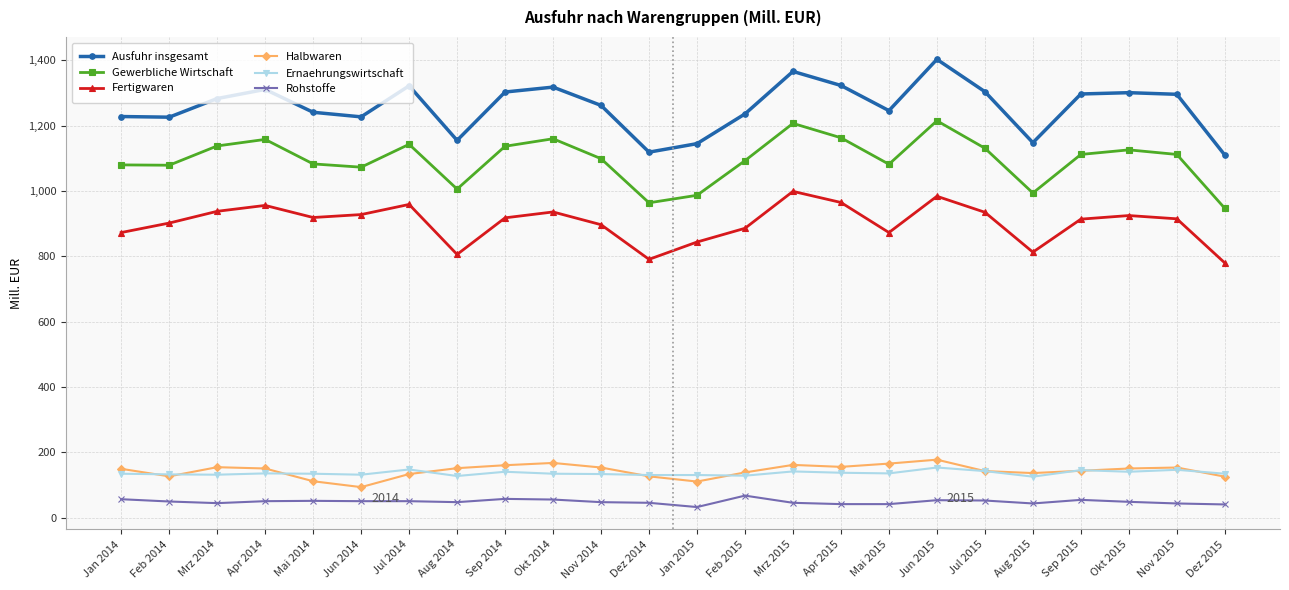

How many data points in Halbwaren are less than 151?

12